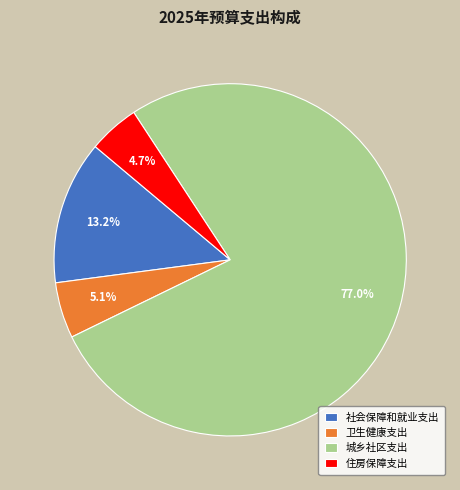

How many slices are in this pie chart?

4